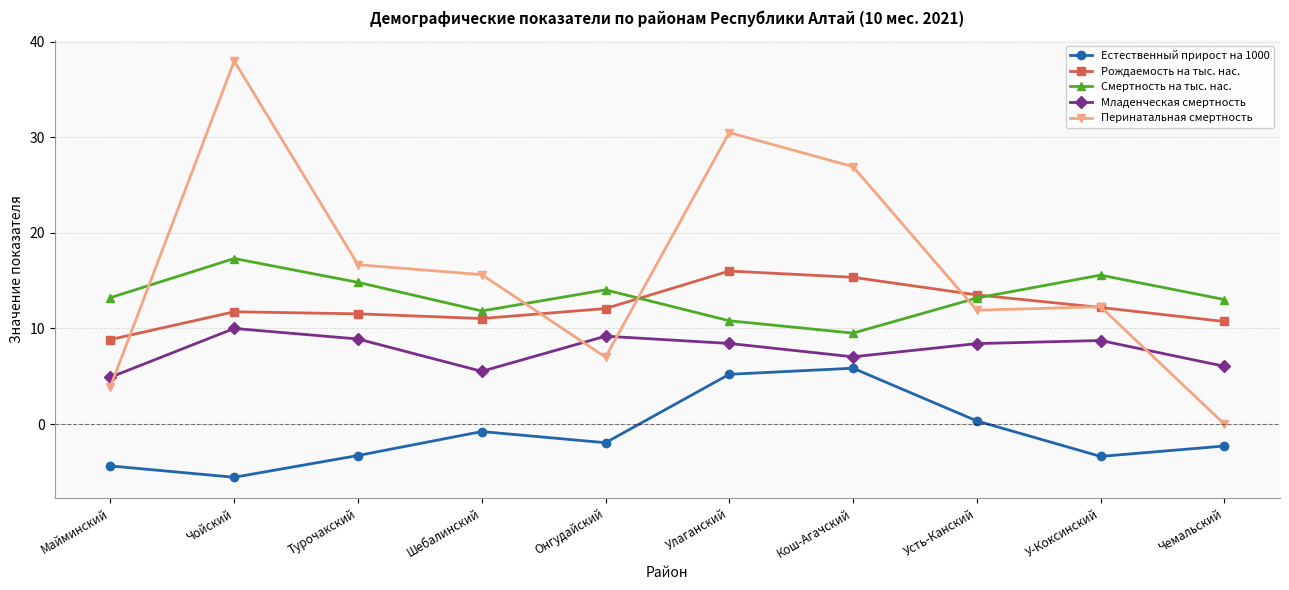

True or false: Рождаемость на тыс. нас. has a value of 16.3 at Турочакский.

False